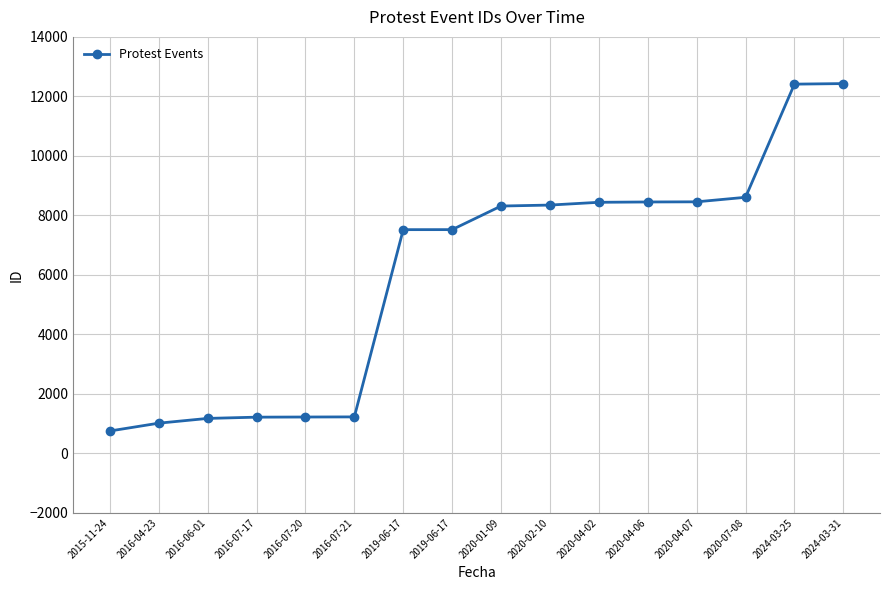

Read the value at 2016-04-23, to the nearest 10.

1010